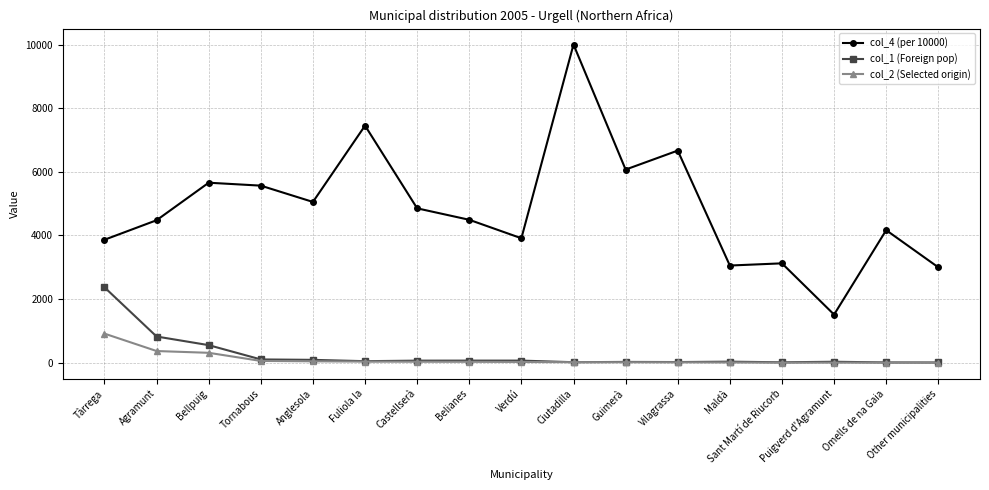

True or false: col_2 (Selected origin) and col_4 (per 10000) intersect in this chart.

False